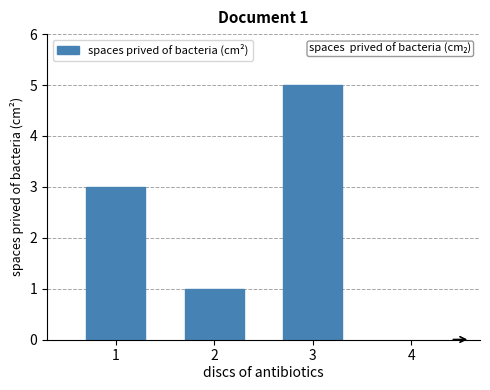

Reading left to right, extract all data points from this chart.

1=3	2=1	3=5